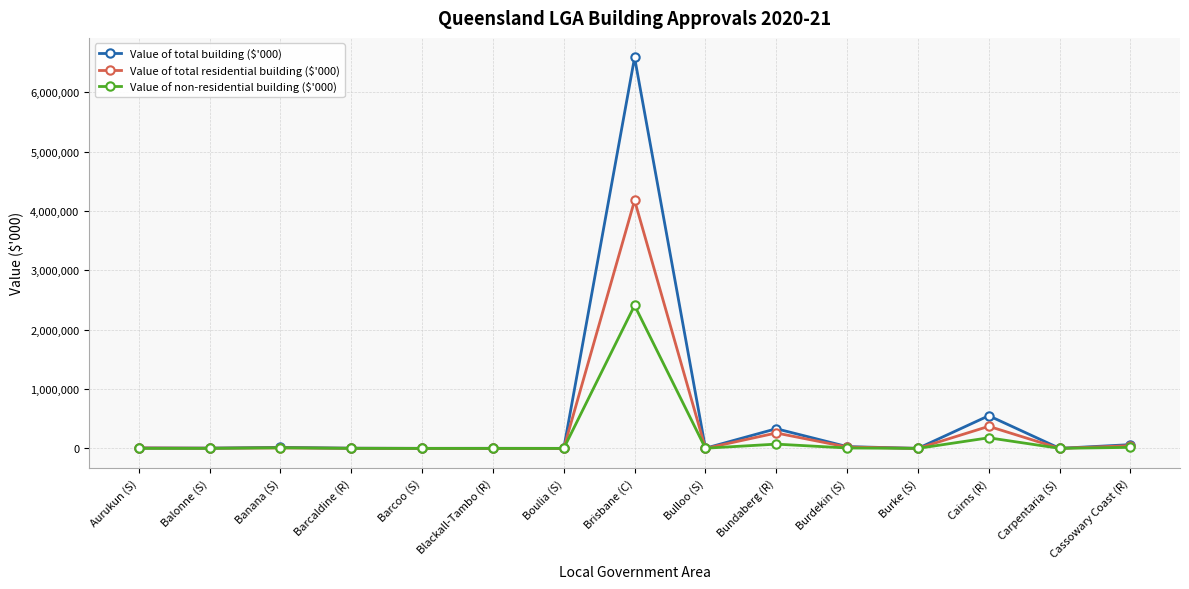

What is the label of the 9th point from the left?

Bulloo (S)